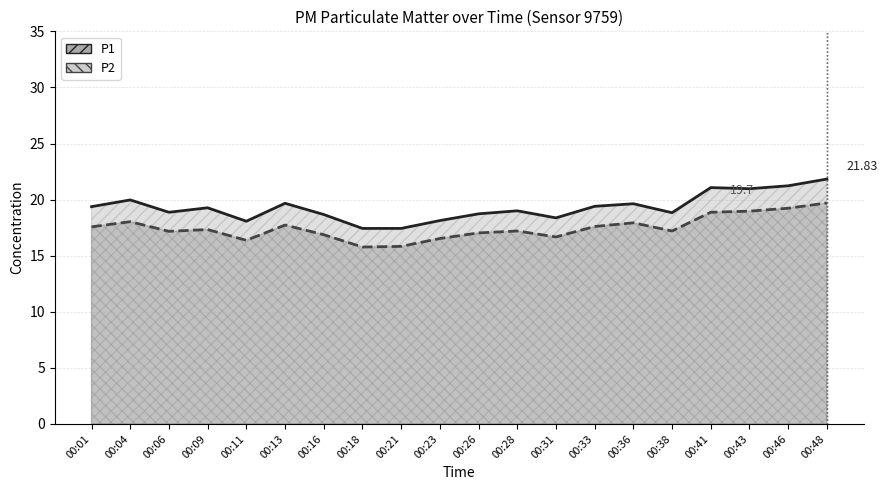

What is the maximum value for P2?

19.7